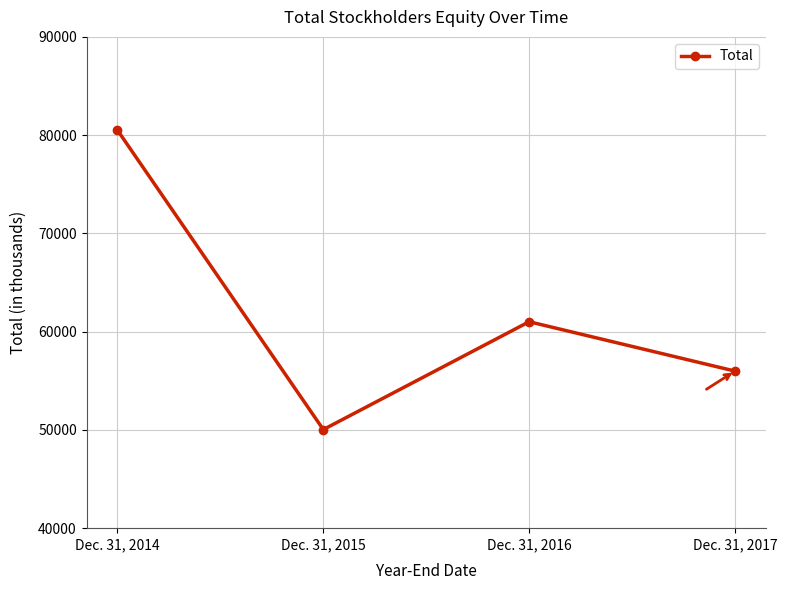

What is the value of the 2nd point from the left?

50034